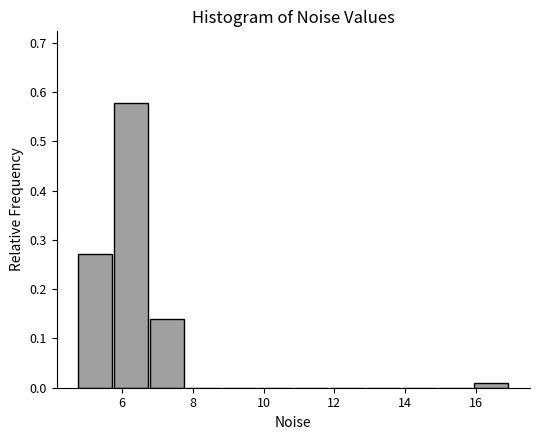

Reading left to right, transcribe this chart: for each bar, give the range it covers on the x-axis and its height. Neither the bar edges nor the heights are printed on the chart, so give them approximately, as read against the axes.

4.8 to 5.8: 0.27
5.8 to 6.8: 0.58
6.8 to 7.8: 0.14
7.8 to 8.8: 0
8.8 to 9.8: 0
9.8 to 10.8: 0
10.8 to 11.8: 0
11.8 to 13.0: 0
13.0 to 14.0: 0
14.0 to 15.0: 0
15.0 to 16.0: 0
16.0 to 17.0: under 0.01